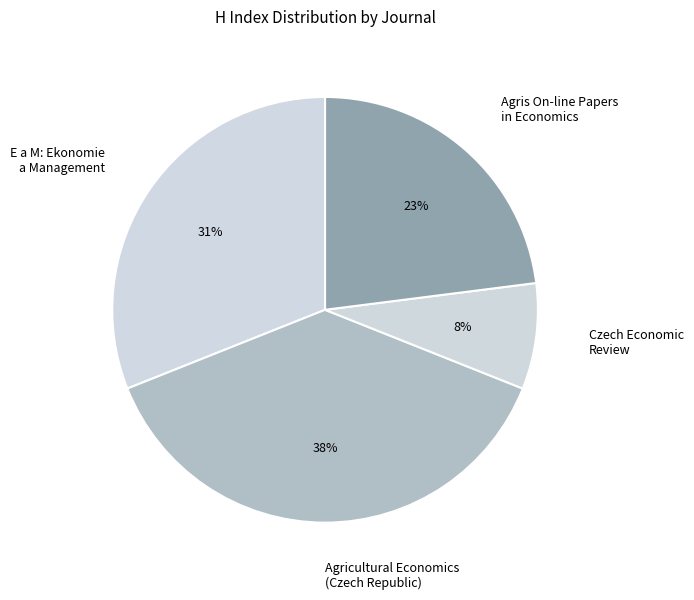

Which slice is the largest?

Agricultural Economics (Czech Republic)